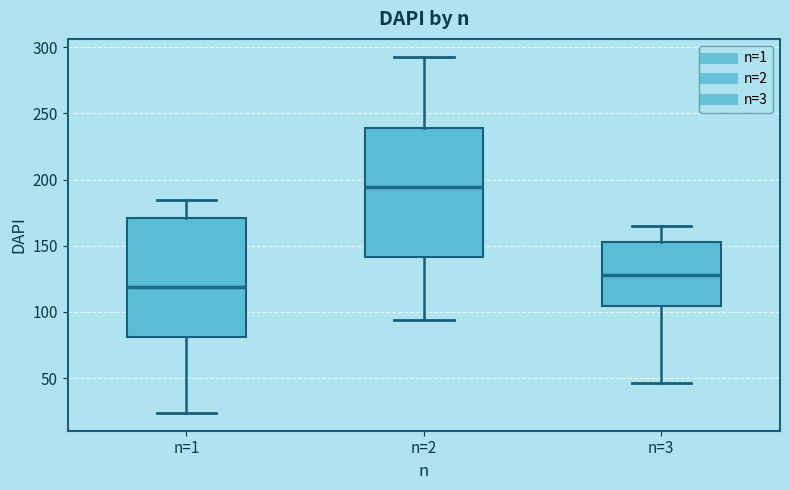

Reading left to right, transcribe this box plot: for each box, give where its median line is, the range the box spans, and where its two whiskers end, as read against the y-axis. The values are not printed on the chart, so give them approximately, as read against the axis.

n=1: median 120, box 80 to 170, whiskers 25 to 185
n=2: median 195, box 140 to 240, whiskers 95 to 295
n=3: median 130, box 105 to 155, whiskers 45 to 165